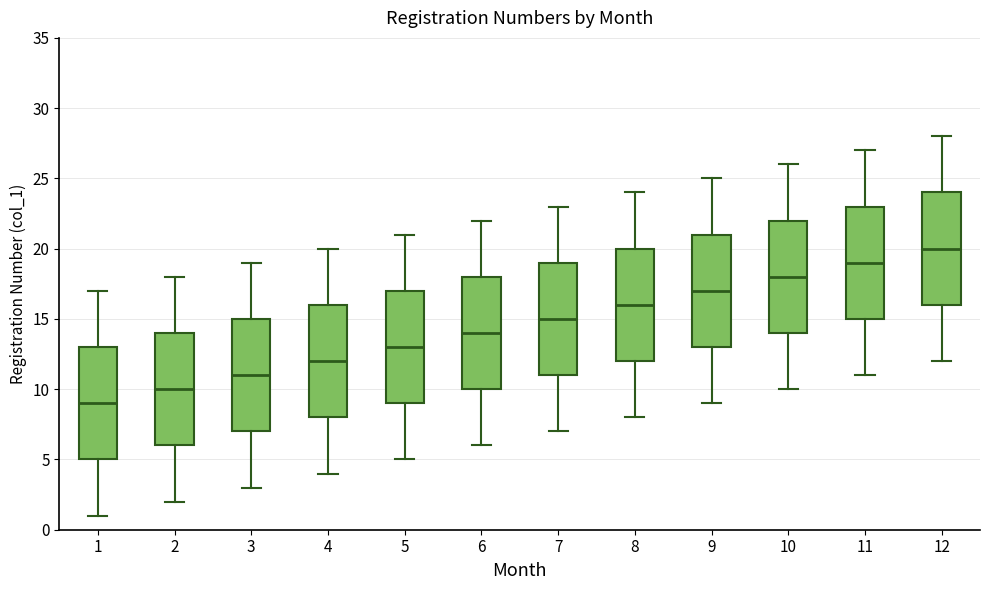

Where is the upper edge of the box at x = 7 on the y-axis? The values are not printed on the chart, so give them approximately, as read against the axis.

19